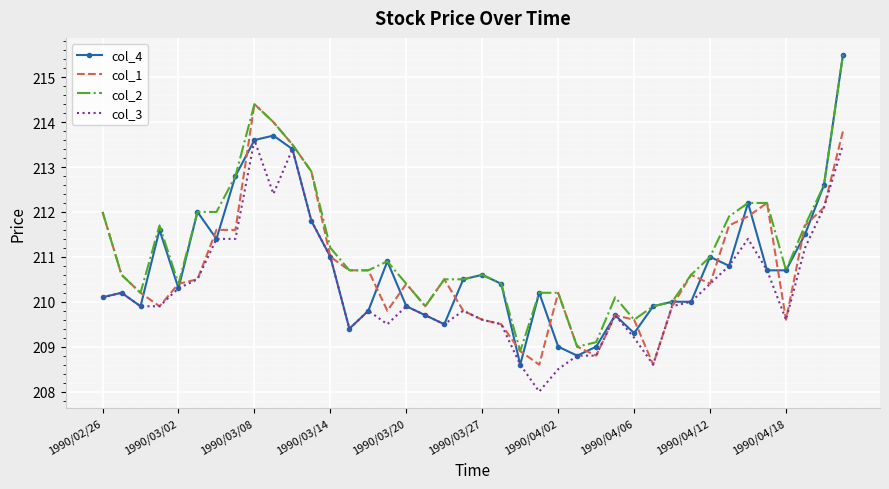

What is the difference between the second highest and minimum values in the col_3 series?

5.5